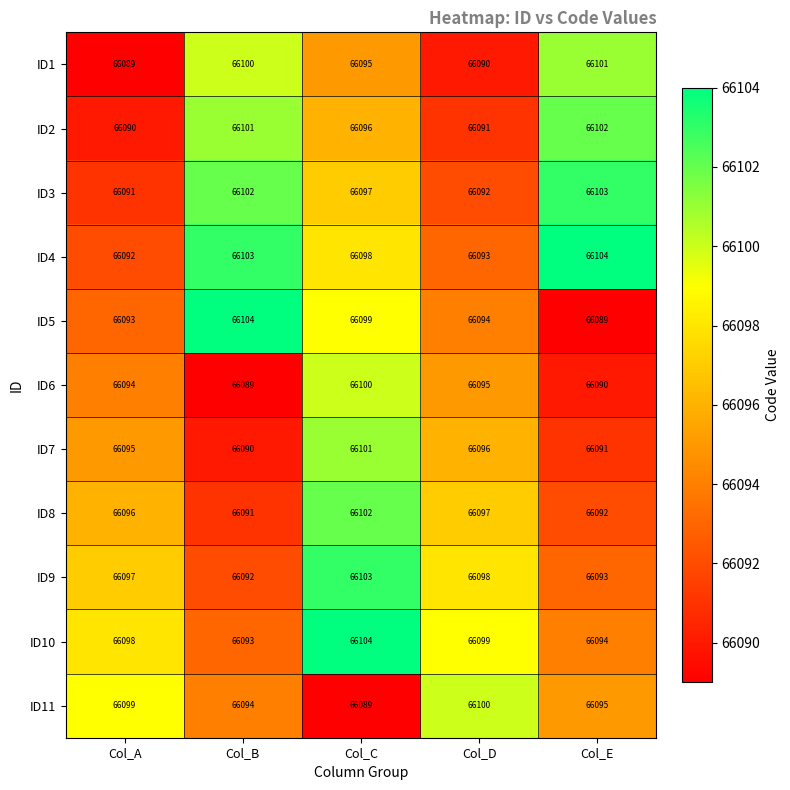

Where is ID6 nearest to the value 66094?

Col_A